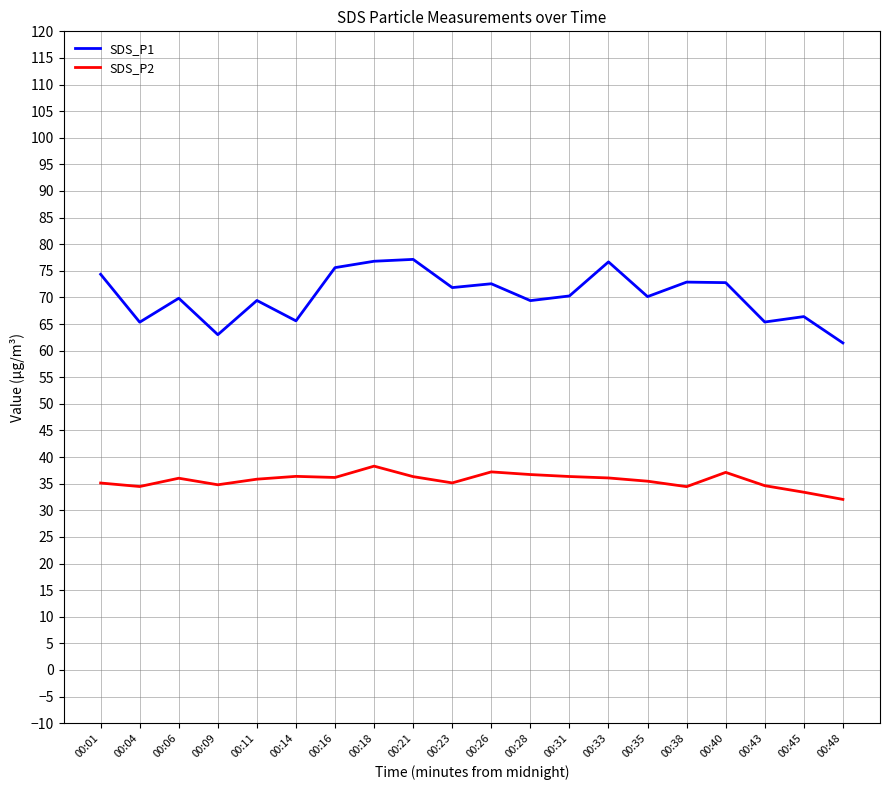

Rank the series at 00:16 from highest to lowest value.

SDS_P1, SDS_P2